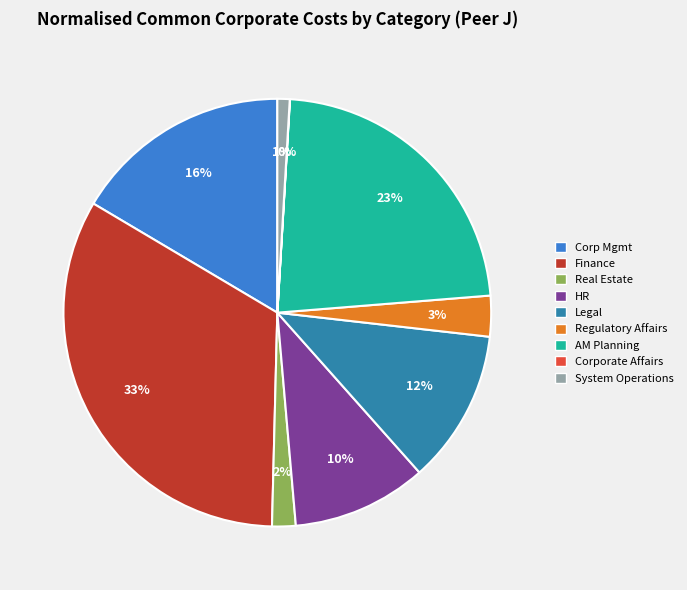

Does any single category account for the majority?

No